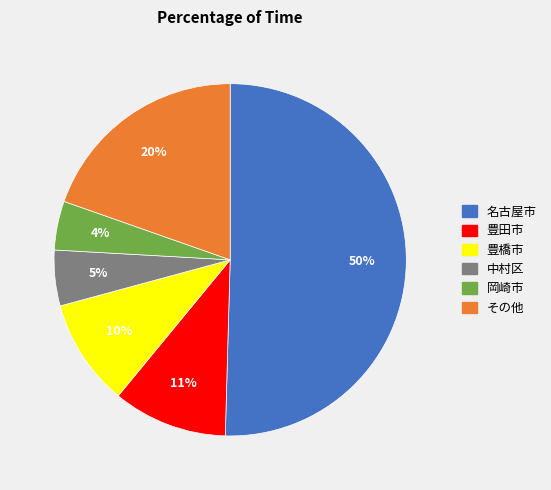

To the nearest percent, what is the difference between the largest and smallest slice percentages?

46%